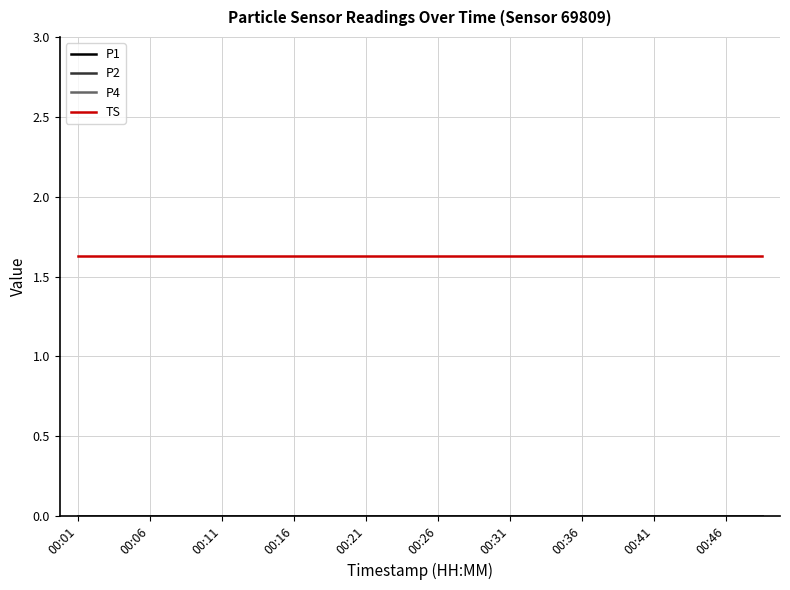

Does the chart display data point markers on the line(s)?

No